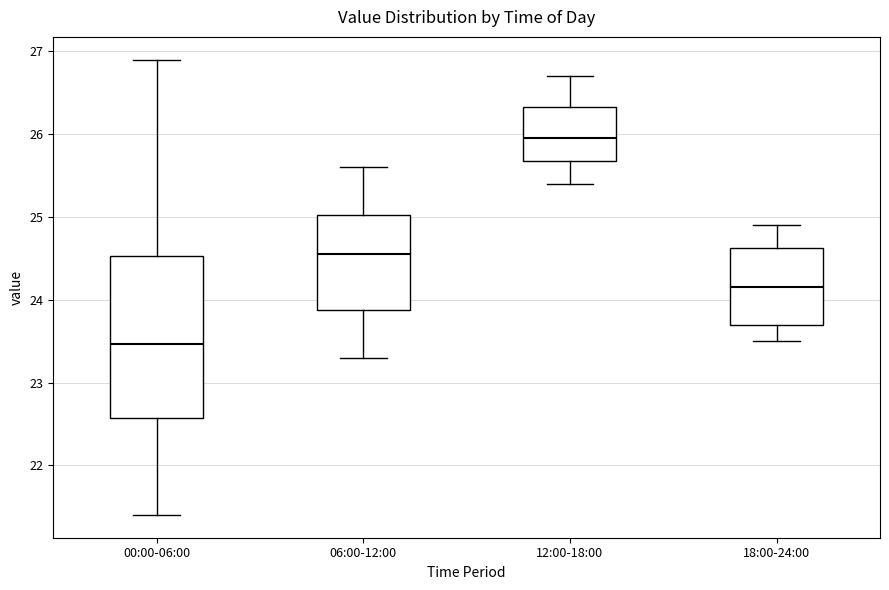

Reading left to right, transcribe this box plot: for each box, give where its median line is, the range the box spans, and where its two whiskers end, as read against the y-axis. The values are not printed on the chart, so give them approximately, as read against the axis.

00:00-06:00: median 23.5, box 22.6 to 24.5, whiskers 21.4 to 26.9
06:00-12:00: median 24.6, box 23.9 to 25.0, whiskers 23.3 to 25.6
12:00-18:00: median 26.0, box 25.7 to 26.3, whiskers 25.4 to 26.7
18:00-24:00: median 24.2, box 23.7 to 24.6, whiskers 23.5 to 24.9